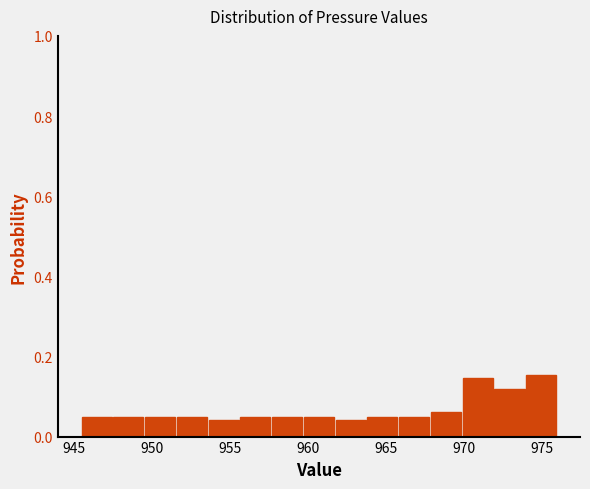

Reading left to right, transcribe this chart: for each bar, give the range it covers on the x-axis and its height. Neither the bar edges nor the heights are printed on the chart, so give them approximately, as read against the axes.

945.5 to 947.5: 0.04
947.5 to 949.5: 0.04
949.5 to 951.5: 0.04
951.5 to 953.5: 0.04
953.5 to 955.5: 0.04
955.5 to 957.5: 0.04
957.5 to 959.5: 0.04
959.5 to 962.0: 0.04
962.0 to 964.0: 0.04
964.0 to 966.0: 0.04
966.0 to 968.0: 0.04
968.0 to 970.0: 0.06
970.0 to 972.0: 0.14
972.0 to 974.0: 0.12
974.0 to 976.0: 0.16